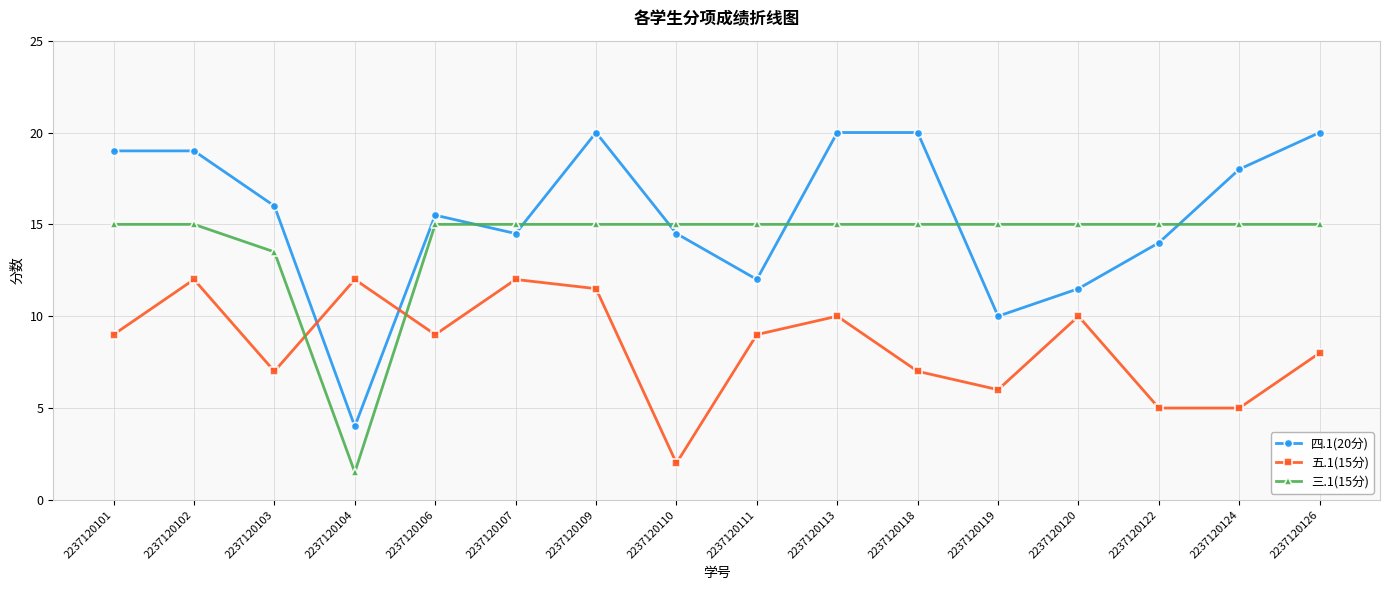

What is the lowest value of the 五.1(15分) series?

2.0